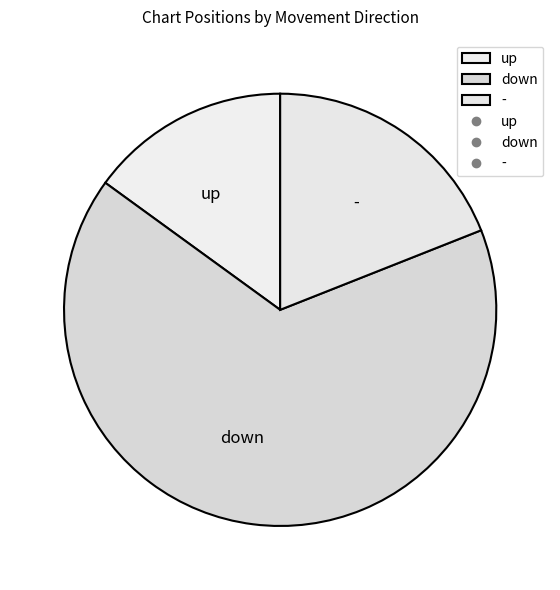

Does down represent more than half of the total?

Yes